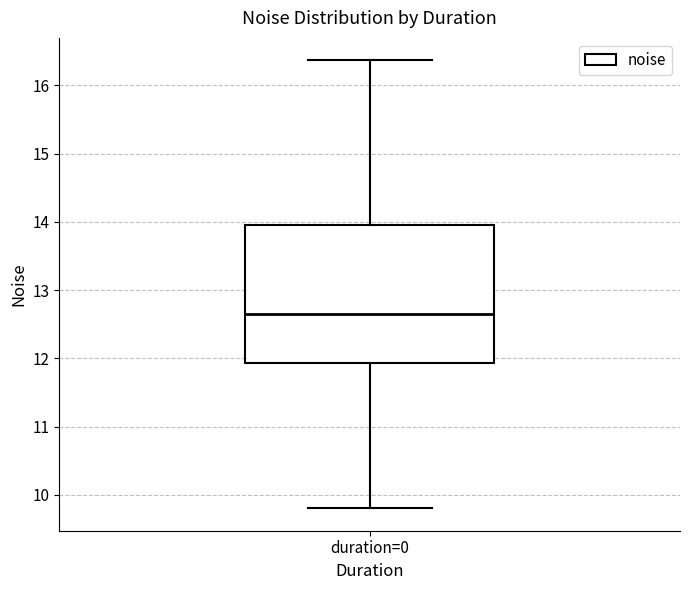

Read this box plot against the y-axis: the position of the median line, the range covered by the box, and the ends of both whiskers. The values are not printed on the chart, so give them approximately, as read against the axis.

median 12.6, box 11.9 to 14.0, whiskers 9.8 to 16.4